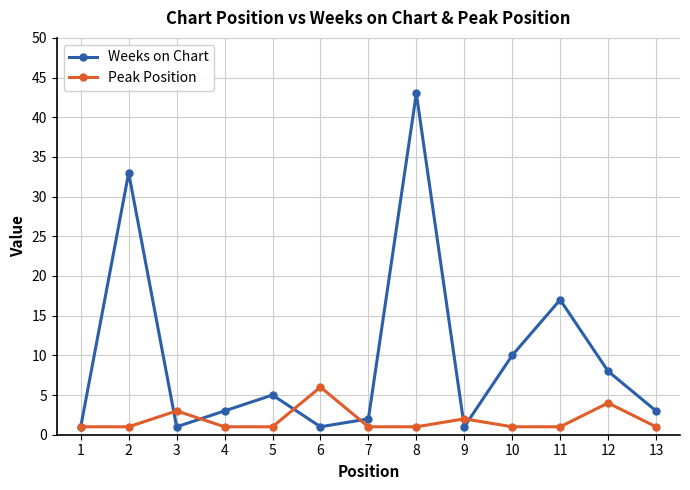

What is the approximate value of Peak Position at 12?

4